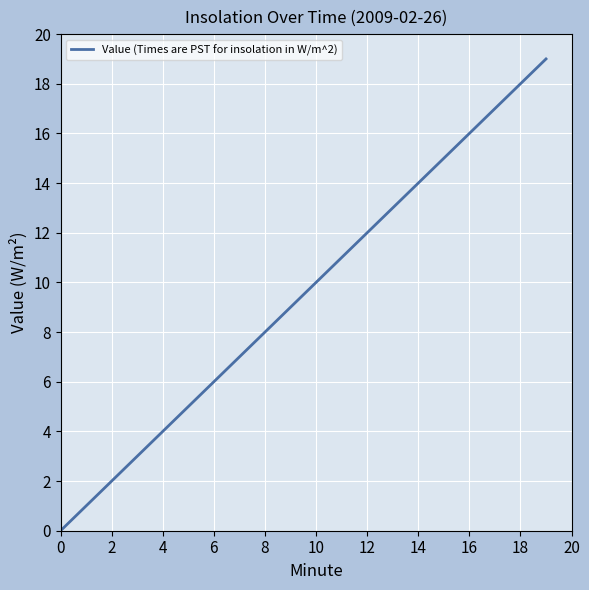

What is the difference between the maximum and minimum values?

19